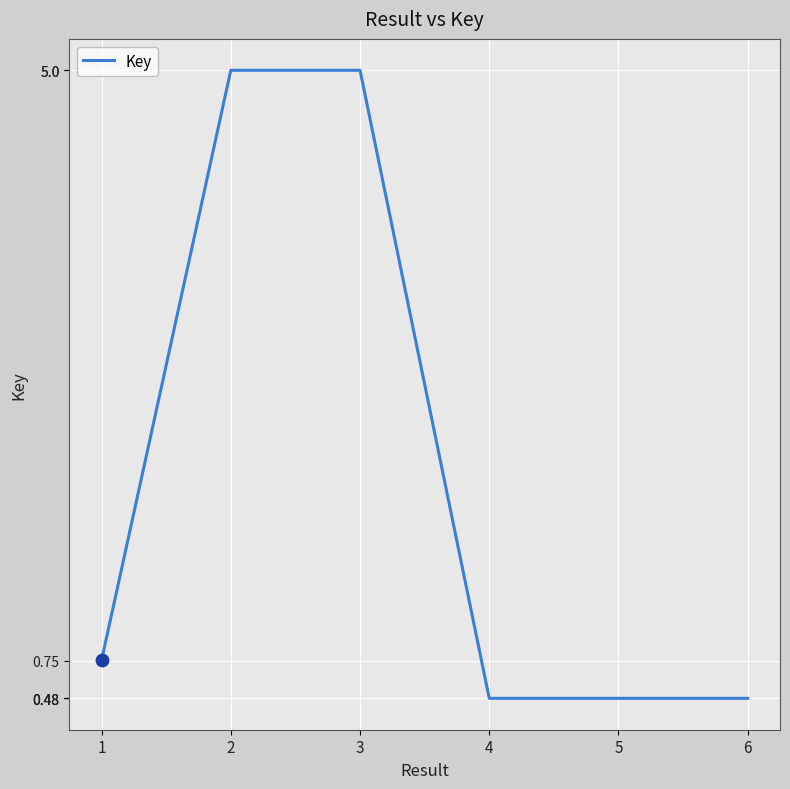

Between 1 and 5, which is larger?

1